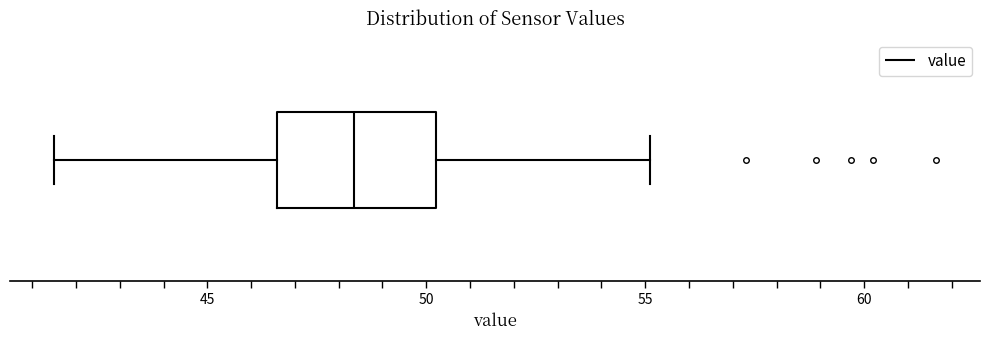

Where is the right edge of the box on the x-axis? The values are not printed on the chart, so give them approximately, as read against the axis.

50.0